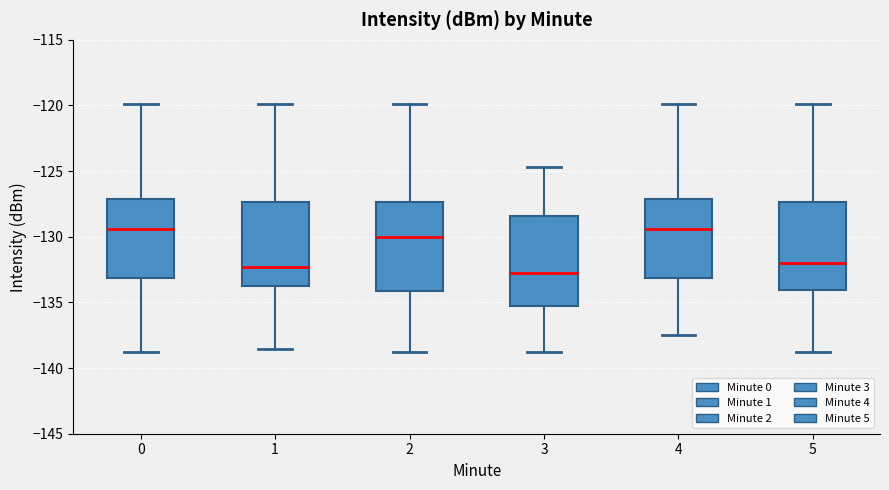

Reading left to right, transcribe this box plot: for each box, give where its median line is, the range the box spans, and where its two whiskers end, as read against the y-axis. The values are not printed on the chart, so give them approximately, as read against the axis.

0: median -129.5, box -133.0 to -127.0, whiskers -139.0 to -120.0
1: median -132.5, box -134.0 to -127.5, whiskers -138.5 to -120.0
2: median -130.0, box -134.0 to -127.5, whiskers -139.0 to -120.0
3: median -133.0, box -135.5 to -128.5, whiskers -139.0 to -124.5
4: median -129.5, box -133.0 to -127.0, whiskers -137.5 to -120.0
5: median -132.0, box -134.0 to -127.5, whiskers -139.0 to -120.0